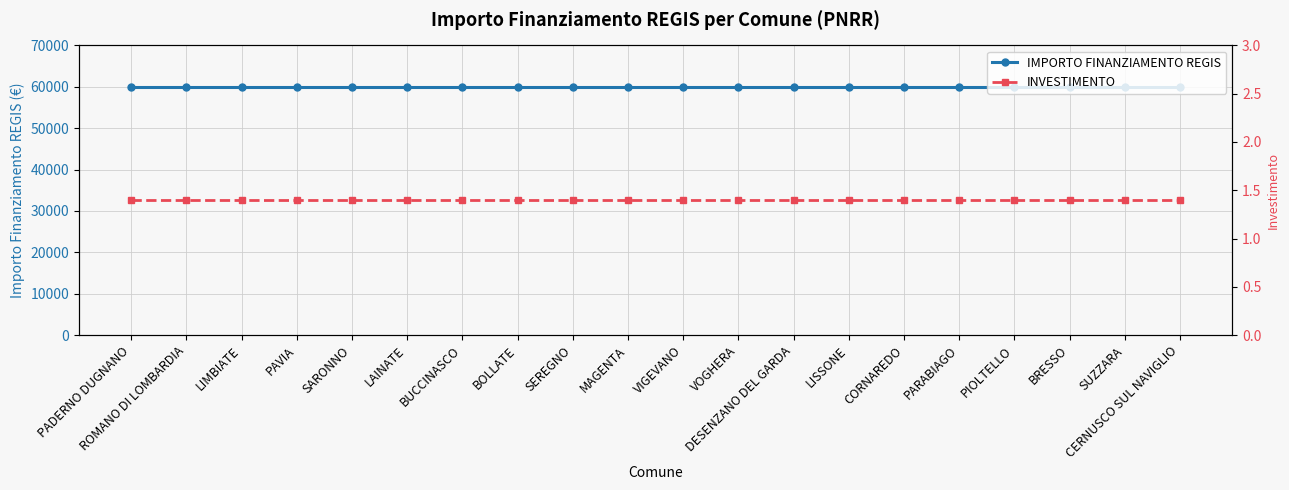

Rank the series by their maximum value, from lowest to highest.

INVESTIMENTO, IMPORTO FINANZIAMENTO REGIS